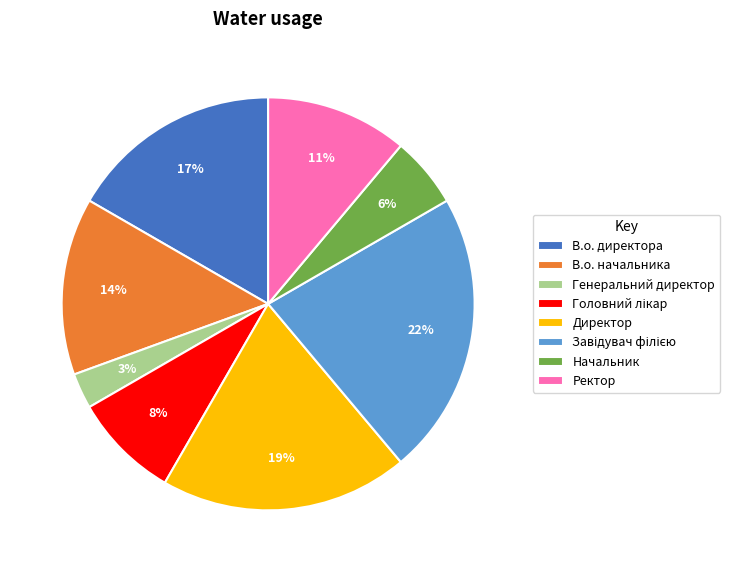

Does any single category account for the majority?

No